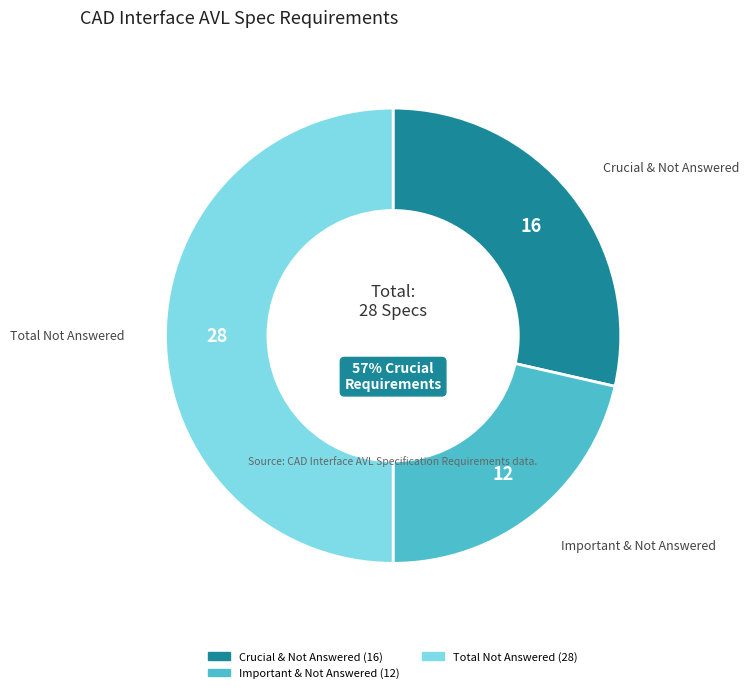

To the nearest percent, what percentage of the pie is Crucial & Not Answered?

29%